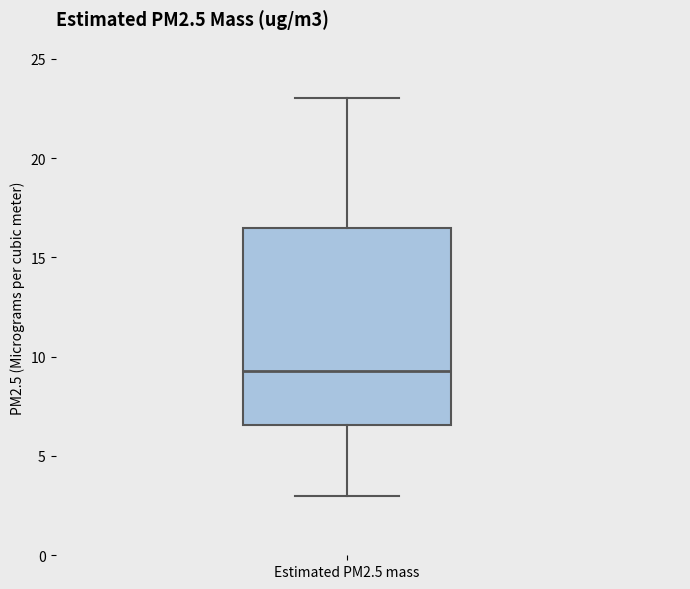

Read this box plot against the y-axis: the position of the median line, the range covered by the box, and the ends of both whiskers. The values are not printed on the chart, so give them approximately, as read against the axis.

median 9.5, box 6.5 to 16.5, whiskers 3.0 to 23.0